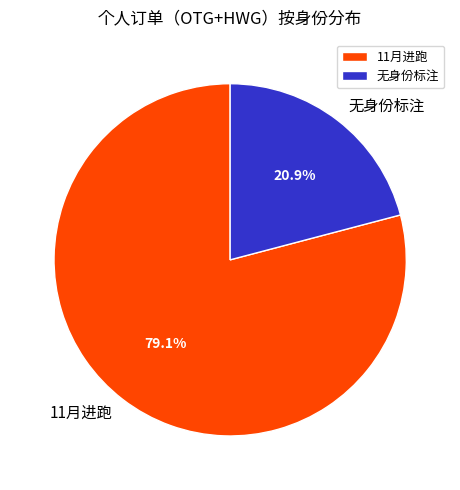

The 11月进跑 slice represents 13% of the pie. True or false?

False